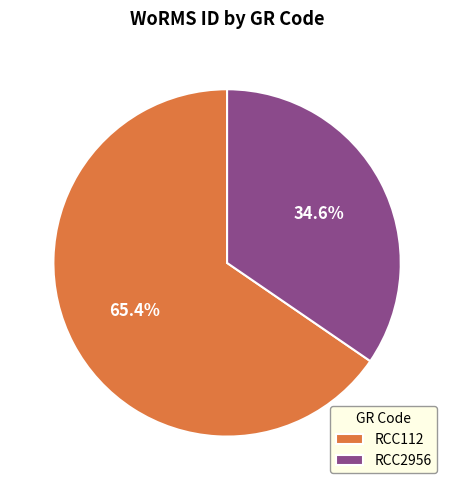

What percentage is the RCC2956 slice, to the nearest percent?

35%